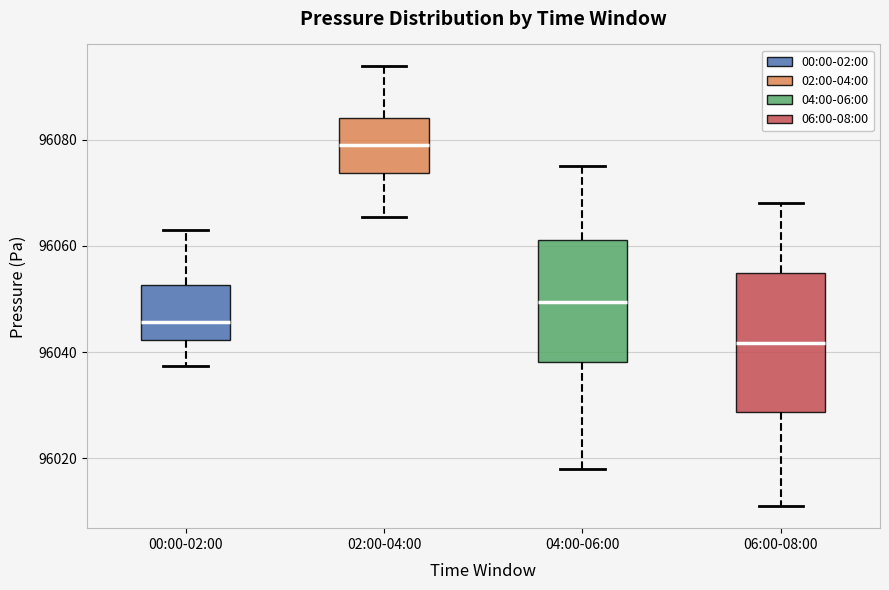

Reading left to right, transcribe this box plot: for each box, give where its median line is, the range the box spans, and where its two whiskers end, as read against the y-axis. The values are not printed on the chart, so give them approximately, as read against the axis.

00:00-02:00: median 96046, box 96042 to 96052, whiskers 96038 to 96064
02:00-04:00: median 96080, box 96074 to 96084, whiskers 96066 to 96094
04:00-06:00: median 96050, box 96038 to 96062, whiskers 96018 to 96076
06:00-08:00: median 96042, box 96028 to 96054, whiskers 96012 to 96068